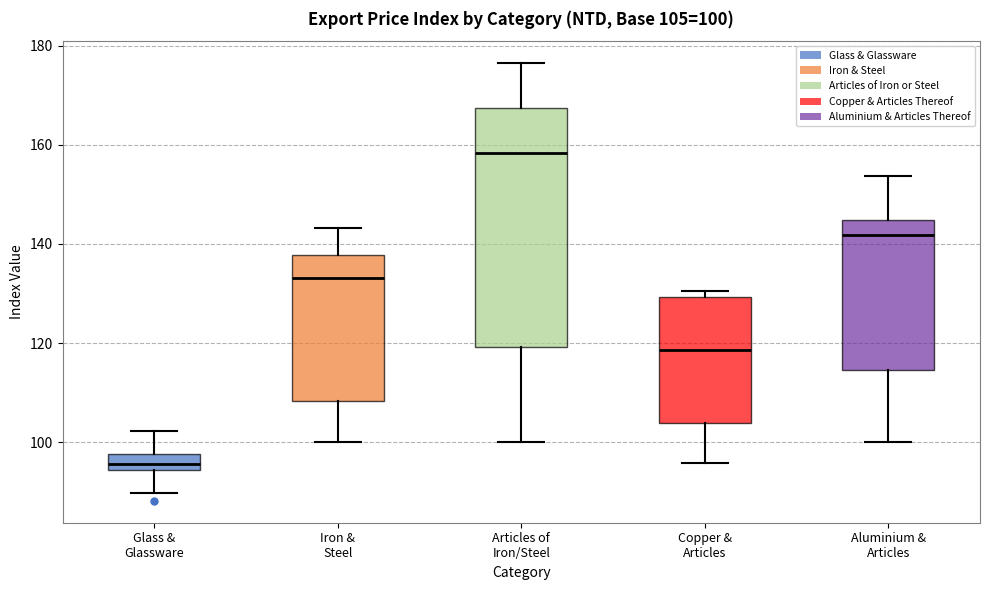

Which box's median line is the lowest?

Glass & Glassware